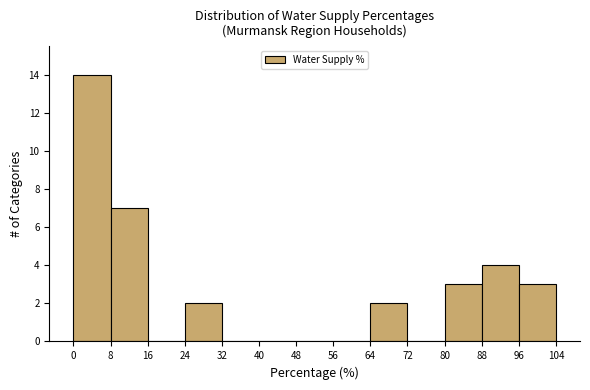

Reading left to right, list every bar in this chart as the range it spans on the x-axis followed by its height. The values are not printed on the chart, so give them approximately, as read against the axis.

0 to 8: 14
8 to 16: 7
16 to 24: 0
24 to 32: 2
32 to 40: 0
40 to 48: 0
48 to 56: 0
56 to 64: 0
64 to 72: 2
72 to 80: 0
80 to 88: 3
88 to 96: 4
96 to 104: 3